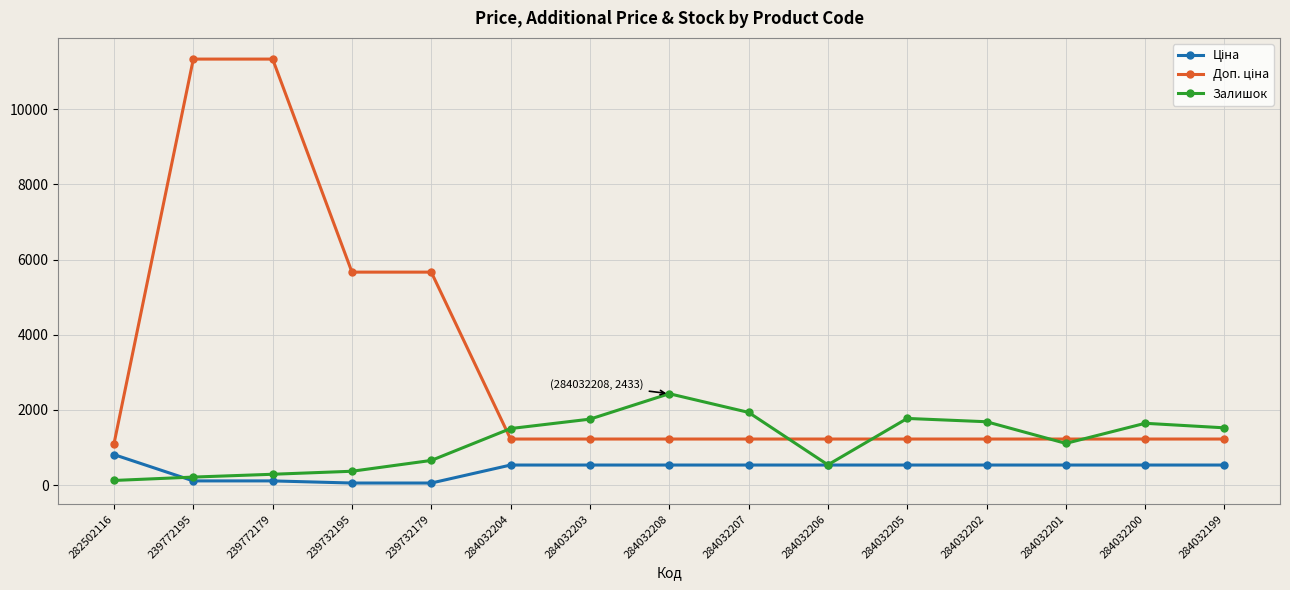

What is the maximum value shown in the chart?

11334.0